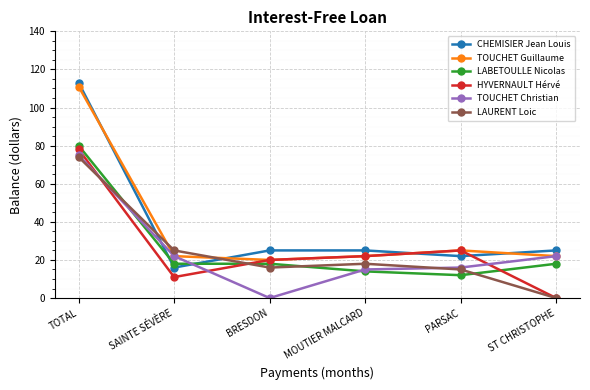

At how many categories does at least one series exceed 99?

1